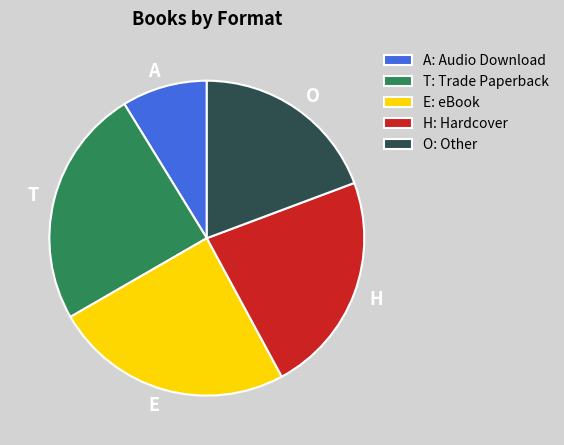

Combined, do A: Audio Download and T: Trade Paperback account for over 50%?

No